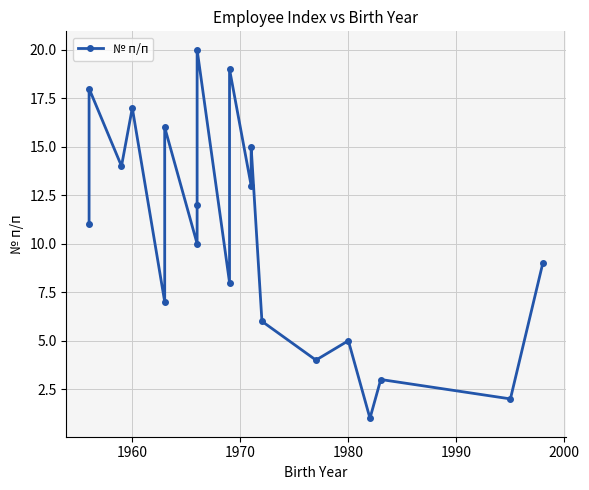

Reading left to right, extract all data points from this chart.

11	18	14	17	7	16	10	12	20	8	19	13	15	6	4	5	1	3	2	9